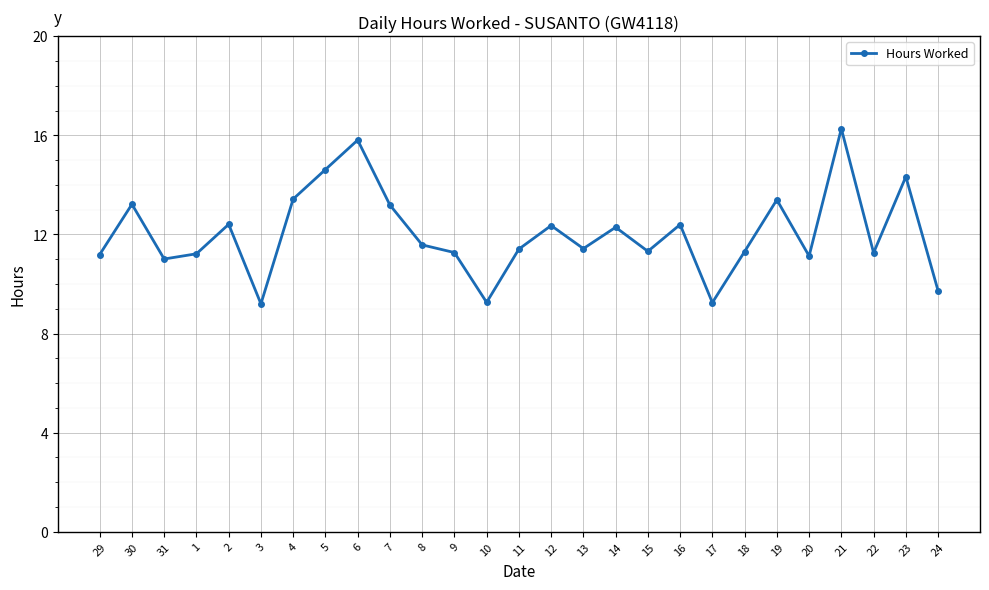

What is the difference between the values at 8 and 31?

0.6